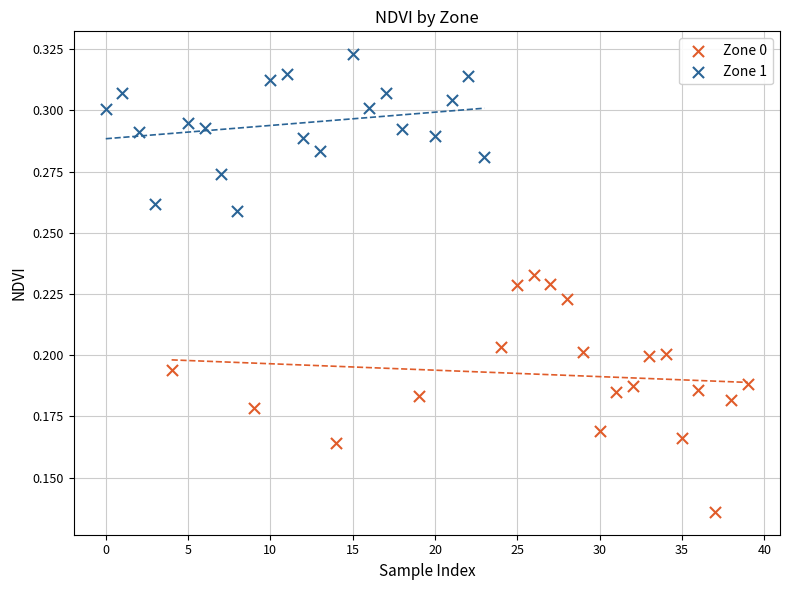

Which series has the largest Y range (max minus min)?

Zone 0